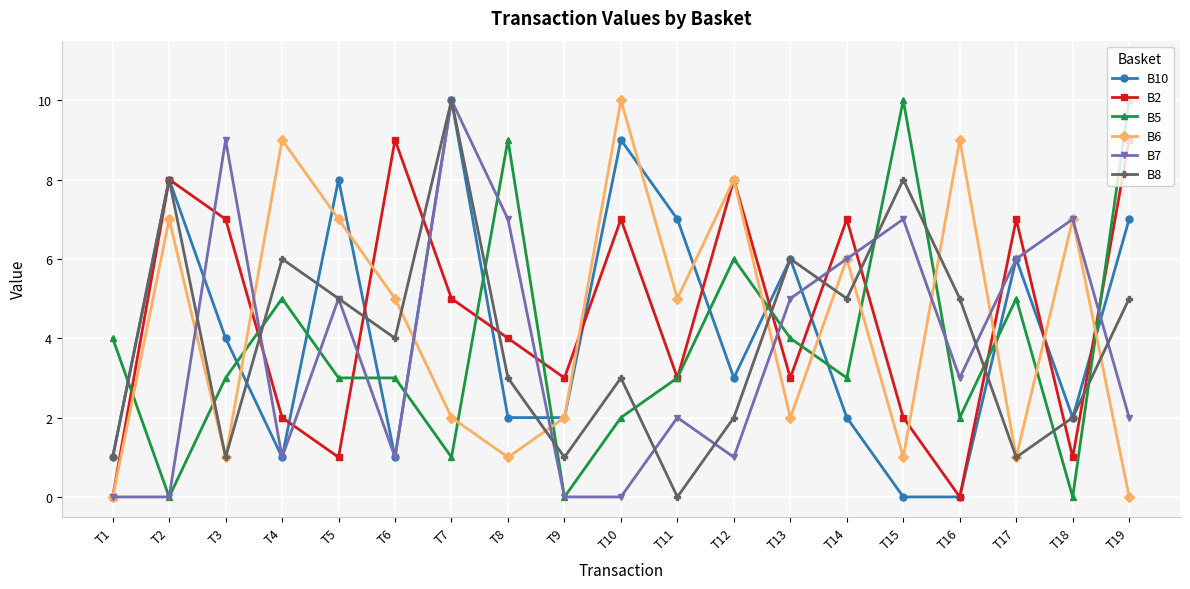

How many B5 values are between 2 and 5?

11